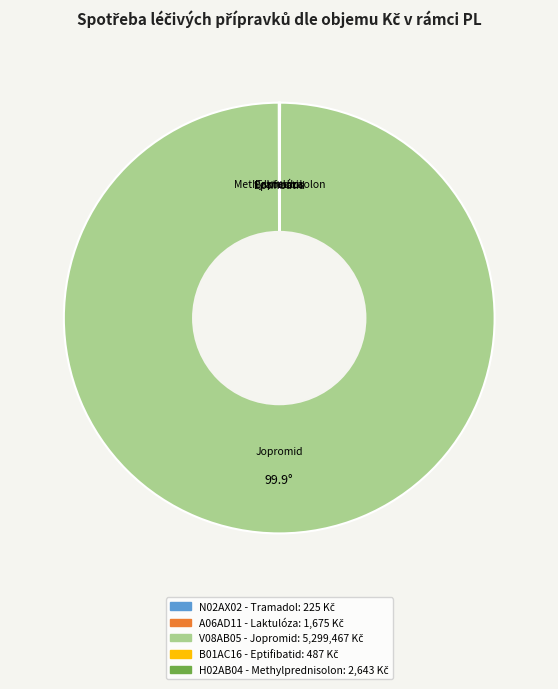

What is the largest slice in the pie chart?

V08AB05 - Jopromid